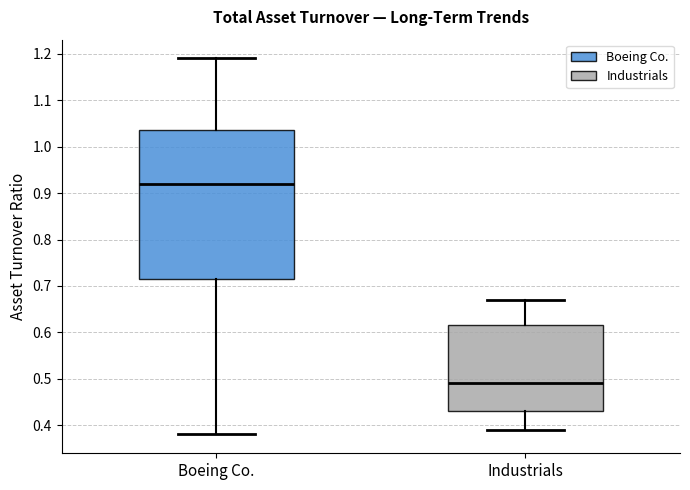

Which box is the tallest, from its lower edge to its upper edge?

Boeing Co.